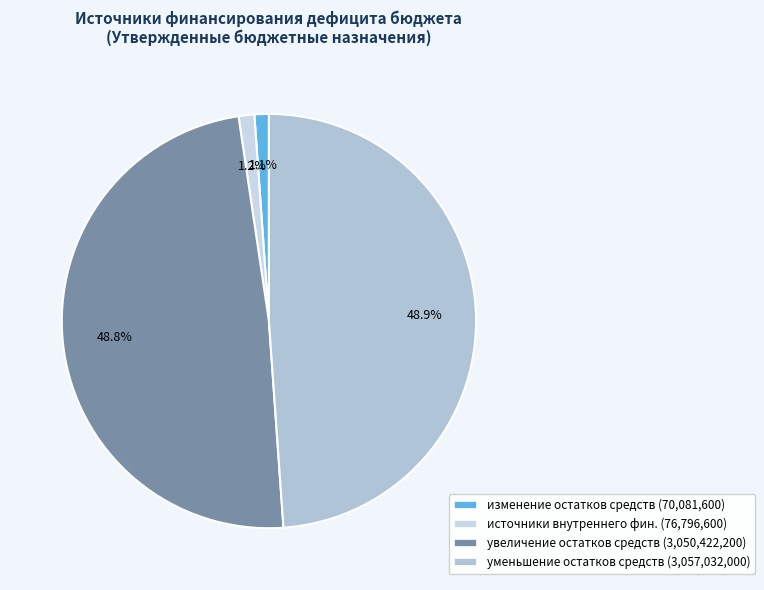

How many slices are in this pie chart?

4